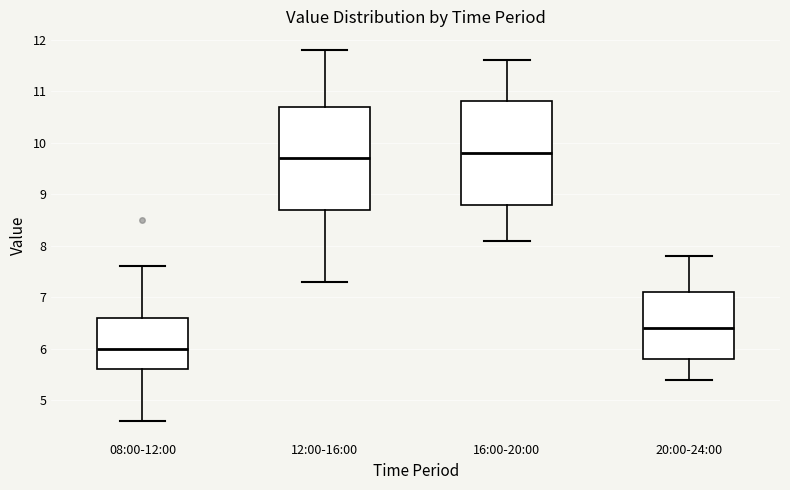

Reading left to right, transcribe this box plot: for each box, give where its median line is, the range the box spans, and where its two whiskers end, as read against the y-axis. The values are not printed on the chart, so give them approximately, as read against the axis.

08:00-12:00: median 6.0, box 5.6 to 6.6, whiskers 4.6 to 7.6
12:00-16:00: median 9.7, box 8.7 to 10.7, whiskers 7.3 to 11.8
16:00-20:00: median 9.8, box 8.8 to 10.8, whiskers 8.1 to 11.6
20:00-24:00: median 6.4, box 5.8 to 7.1, whiskers 5.4 to 7.8